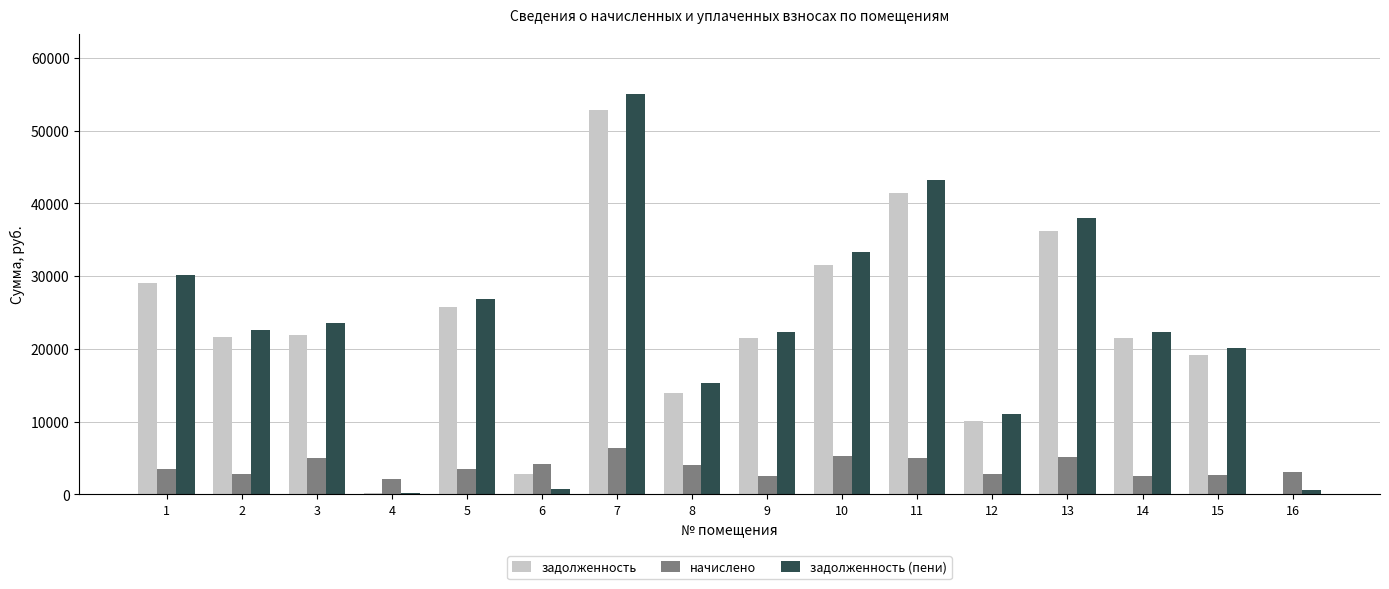

Are the bars horizontal?

No